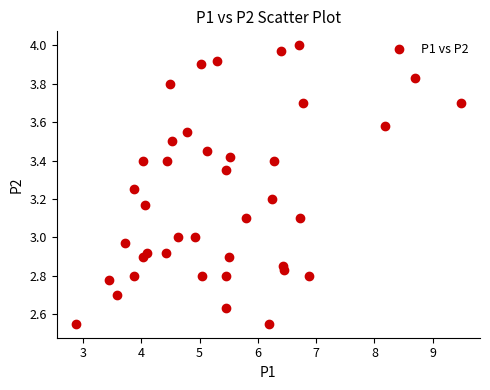

What is the range of X values (max minus min)?

6.6